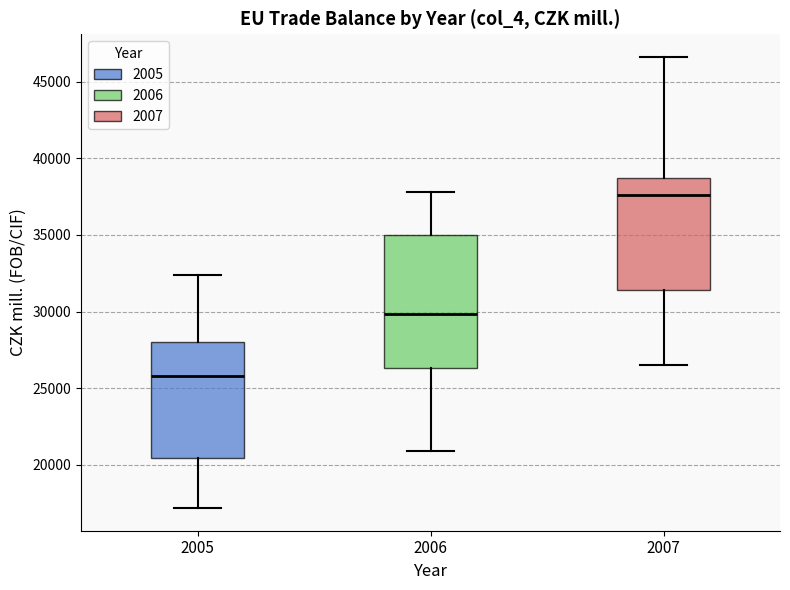

Comparing the boxes themselves (not the whiskers), which one is the tallest?

2006